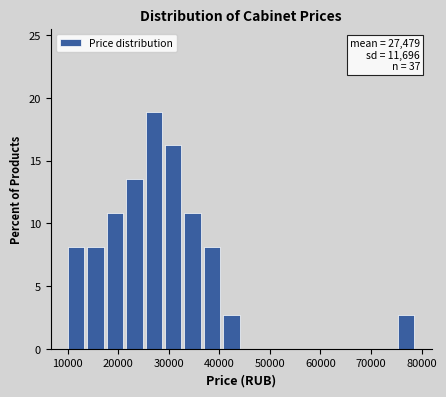

Read against the x-axis, roughly where is the centre of the tallest bar?

27000